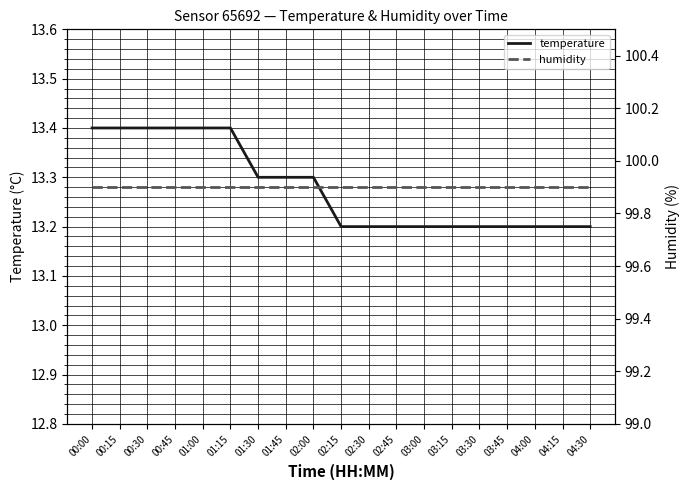

At how many categories does at least one series exceed 89?

19